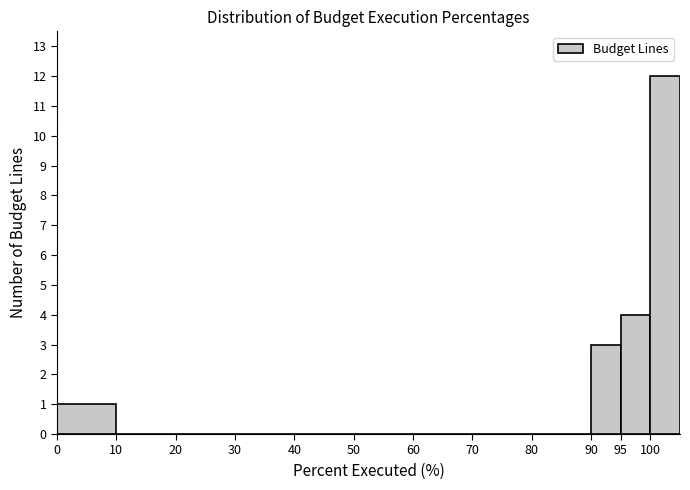

Reading left to right, list every bar in this chart as the range it spans on the x-axis followed by its height. The values are not printed on the chart, so give them approximately, as read against the axis.

0 to 10: 1
10 to 20: 0
20 to 30: 0
30 to 40: 0
40 to 50: 0
50 to 60: 0
60 to 70: 0
70 to 80: 0
80 to 90: 0
90 to 95: 3
95 to 100: 4
100 to 105: 12